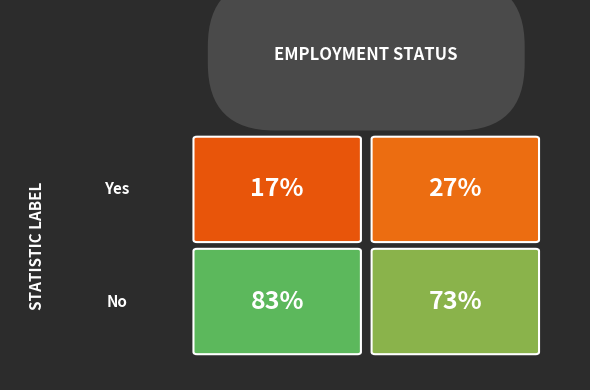

Reading left to right, extract all data points from this chart.

Yes: Yes=17	No=27
No: Yes=83	No=73